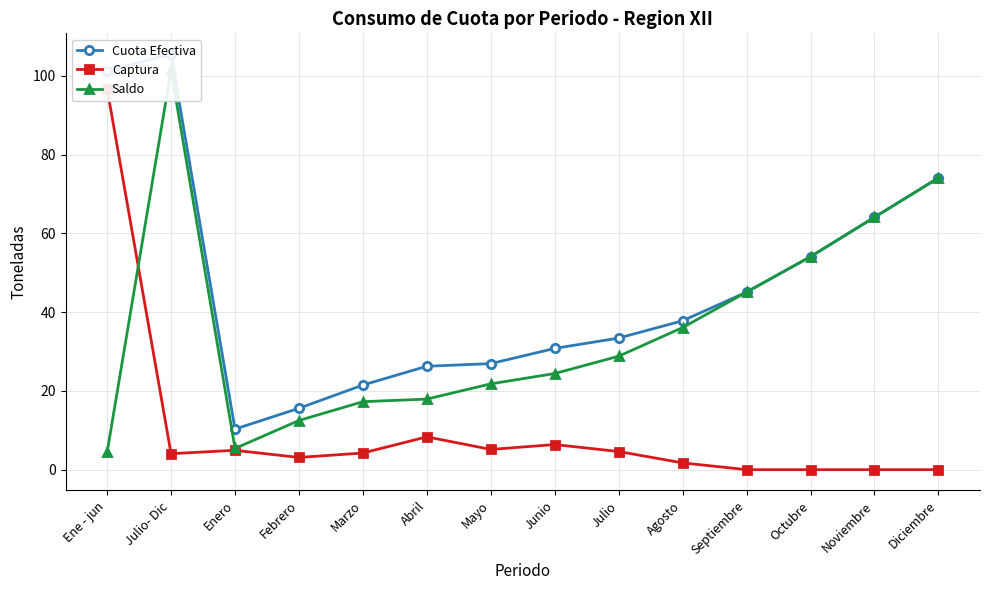

Between Marzo and Diciembre, which is larger?

Diciembre